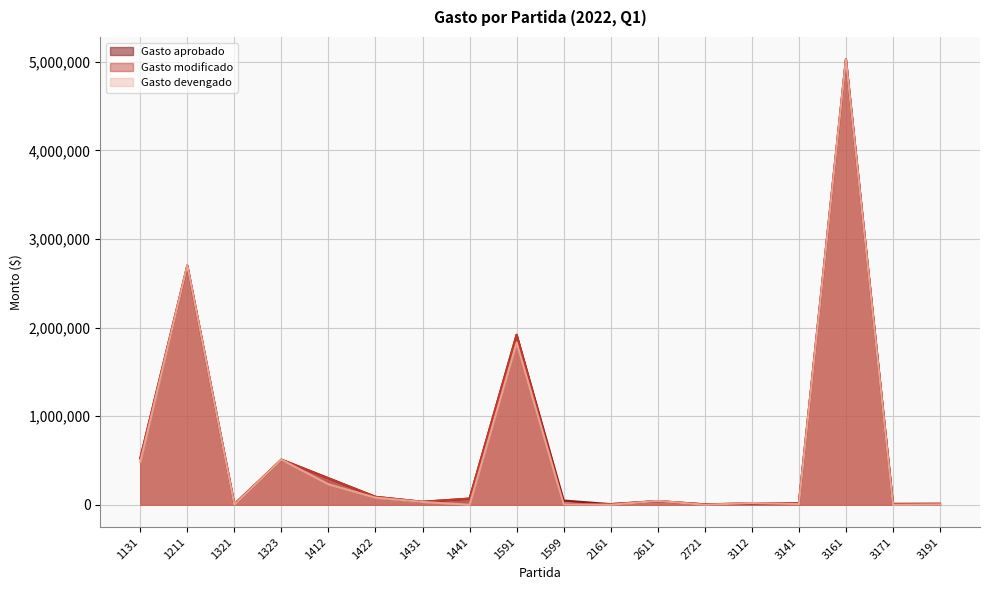

Reading left to right, what are all the values shown in this chart?

Gasto aprobado: 523422.0	2696397.0	1000.0	510100.0	300000.0	90000.0	34000.0	70000.0	1919206.0	48000.0	7500.0	42334.0	5000.0	16166.0	17600.0	5028736.0	10027.0	11402.0
Gasto modificado: 523422.0	2703294.0	10000.0	510100.0	300000.0	90000.0	34000.0	70000.0	1919206.0	4800.0	7500.0	42334.0	5000.0	16166.0	17600.0	5028736.0	10027.0	11402.0
Gasto devengado: 481971.0	2703294.0	0.0	510095.6	231456.6	80661.8	32264.7	0.0	1831716.0	4095.0	0.0	44332.2	0.0	20604.0	8607.1	5028735.0	0.0	4756.0